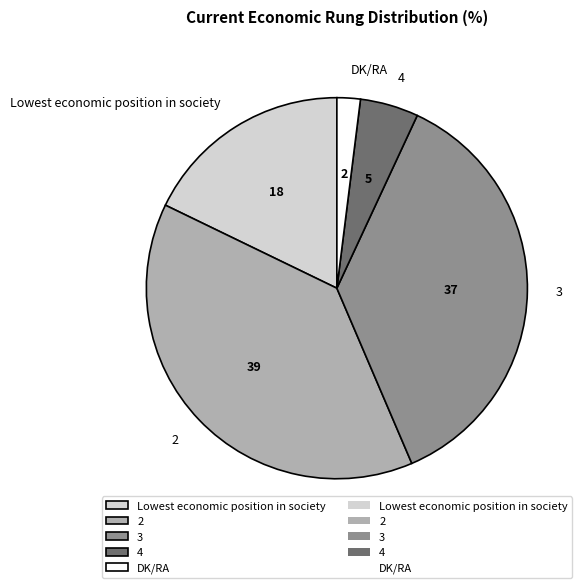

True or false: 2 accounts for 29% of the total.

False